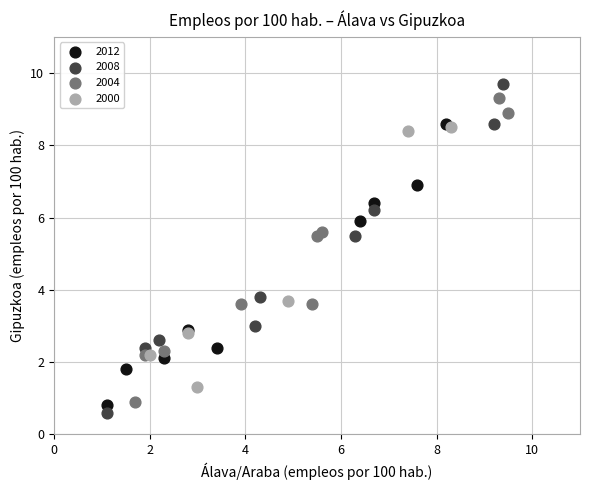

What are all the series names shown in the legend?

2012, 2008, 2004, 2000